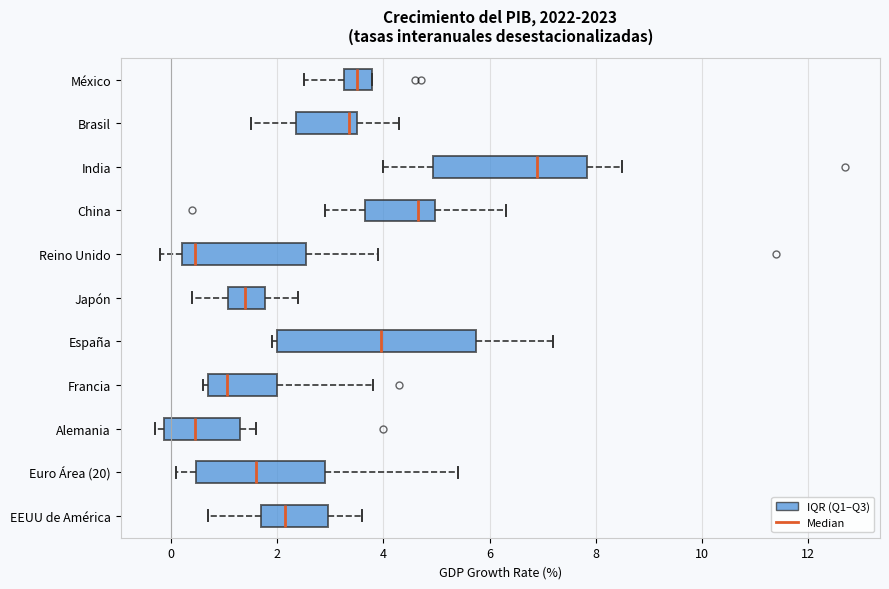

Where does the median line of the box for México sit on the x-axis? The values are not printed on the chart, so give them approximately, as read against the axis.

3.6